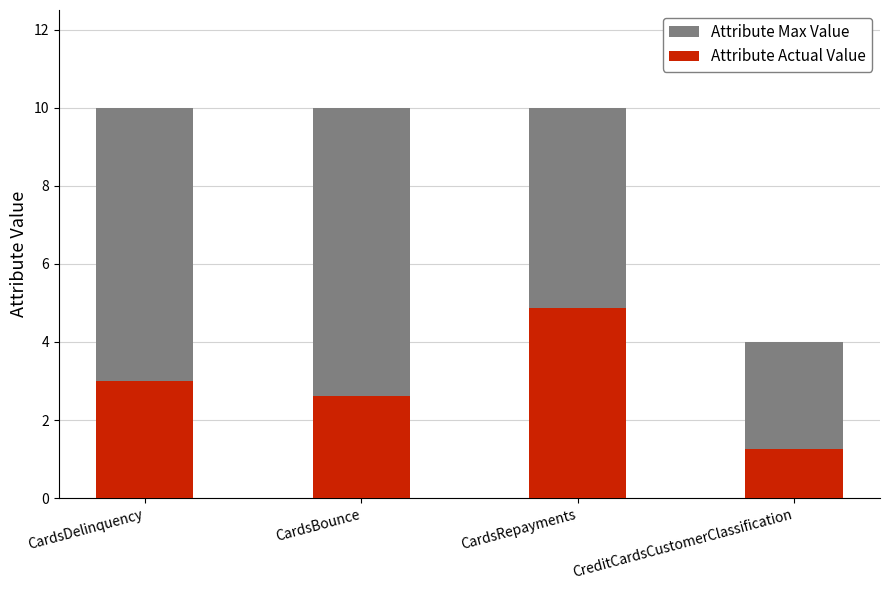

Which series has the largest range (max minus min)?

Attribute Max Value